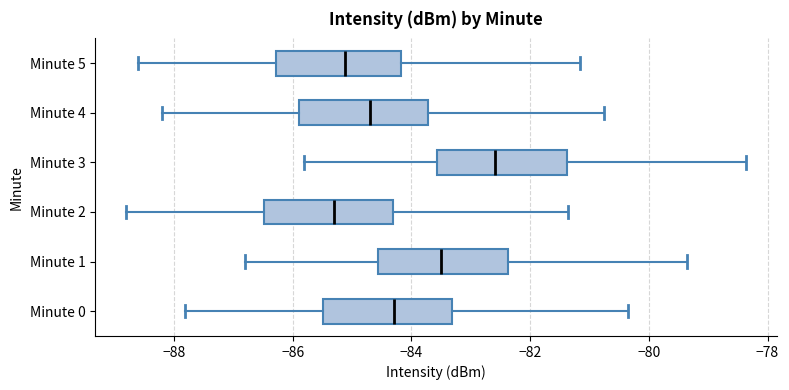

Where does the left whisker of the box for Minute 2 end on the x-axis? The values are not printed on the chart, so give them approximately, as read against the axis.

-88.8